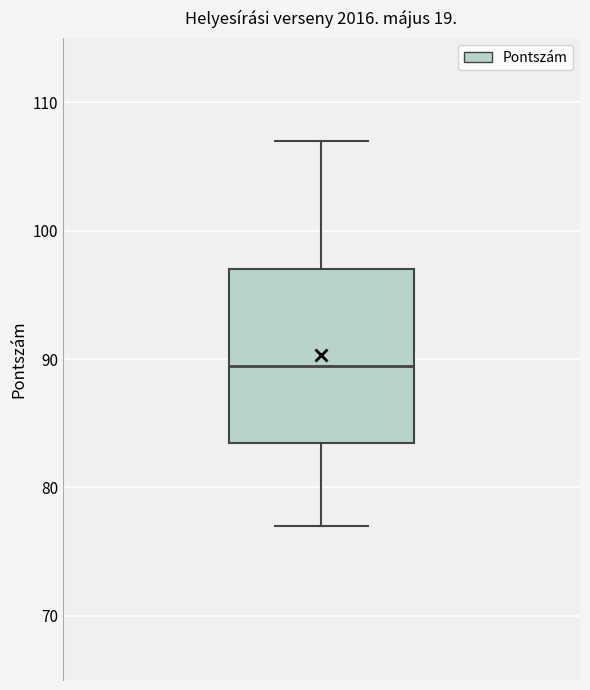

Where does the lower whisker of the box end on the y-axis? The values are not printed on the chart, so give them approximately, as read against the axis.

77